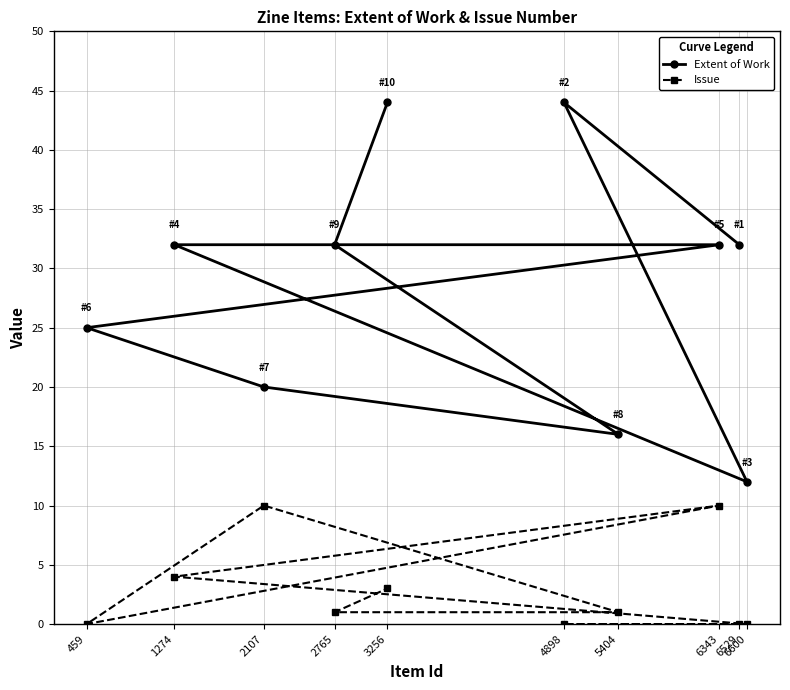

At which label does Issue first exceed 1?

1274